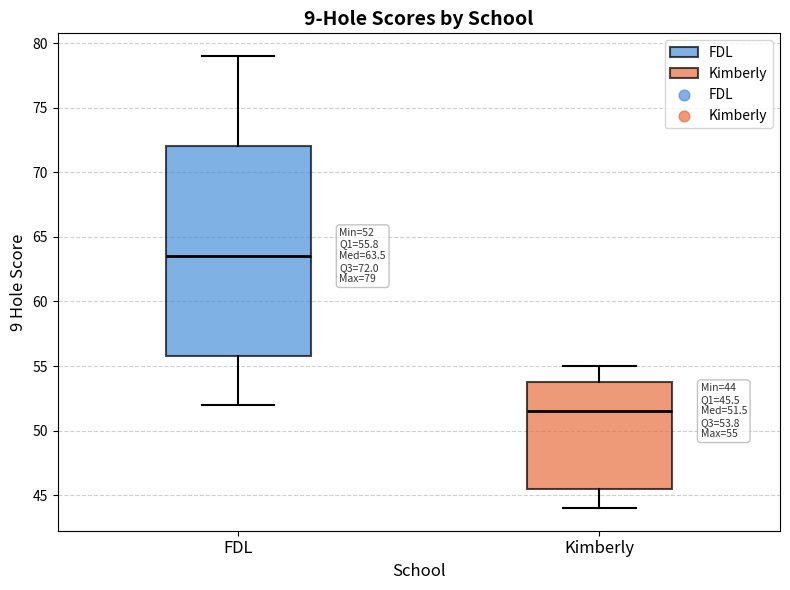

Which box's median line is the highest?

FDL